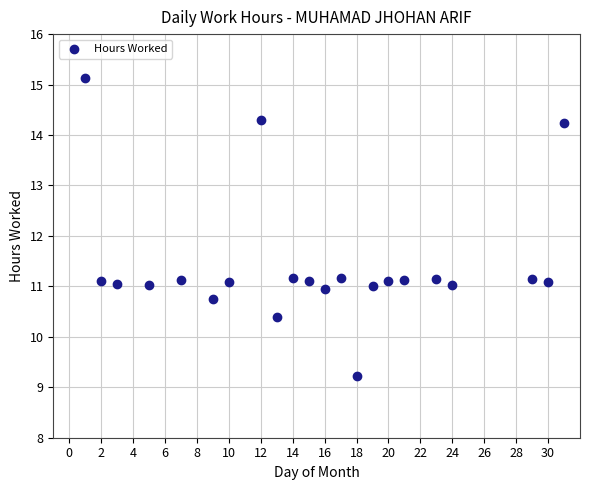

What is the range of Y values (max minus min)?

5.9